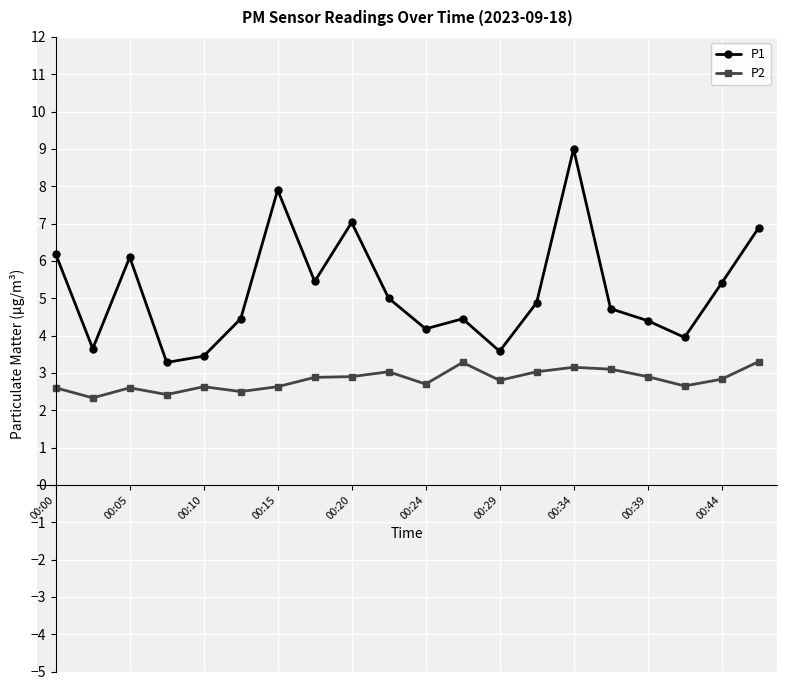

Which series has the largest range (max minus min)?

P1